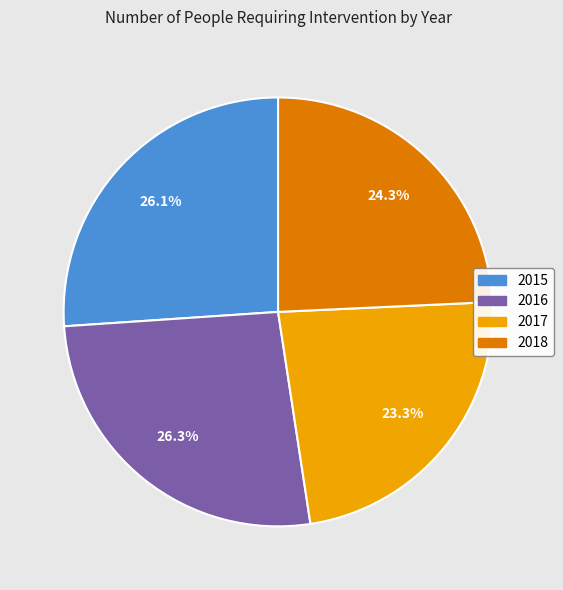

Is it true that 2017 is 23% of the pie?

True